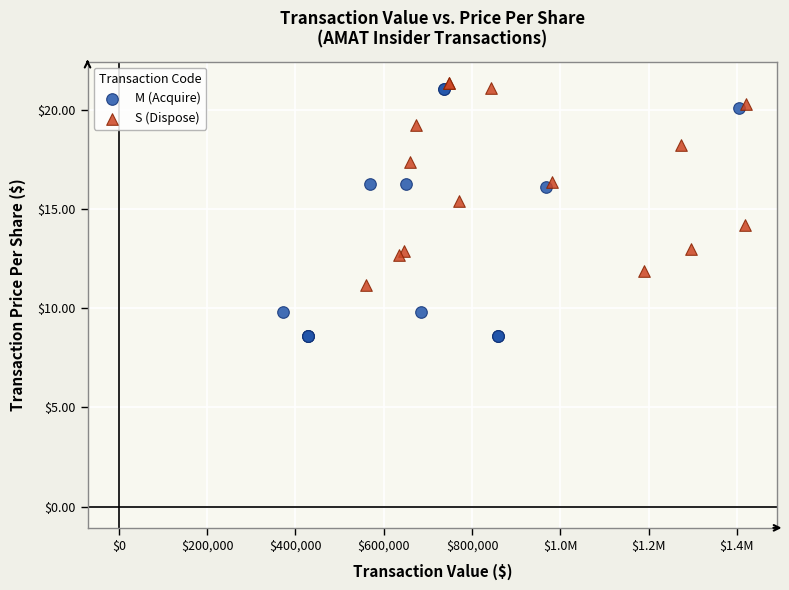

Which series has the widest spread of Y values?

M (Acquire)